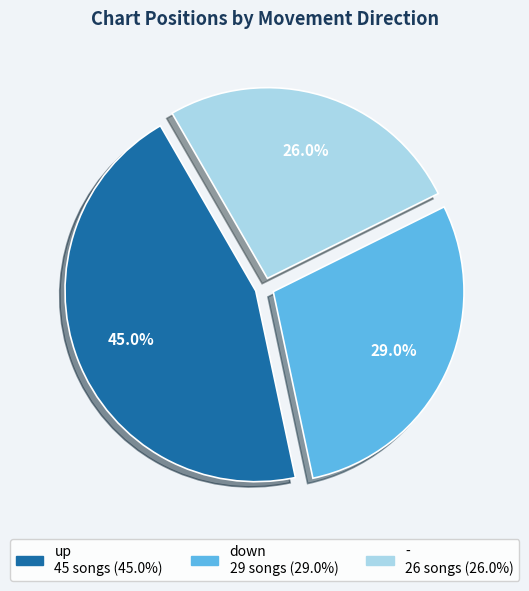

Do up and down together represent more than half of the pie?

Yes